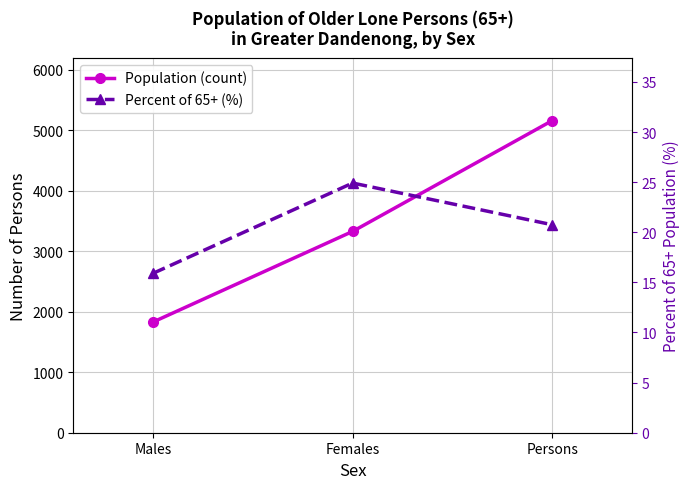

Between Females and Persons, which series saw the biggest shift?

Population (count)